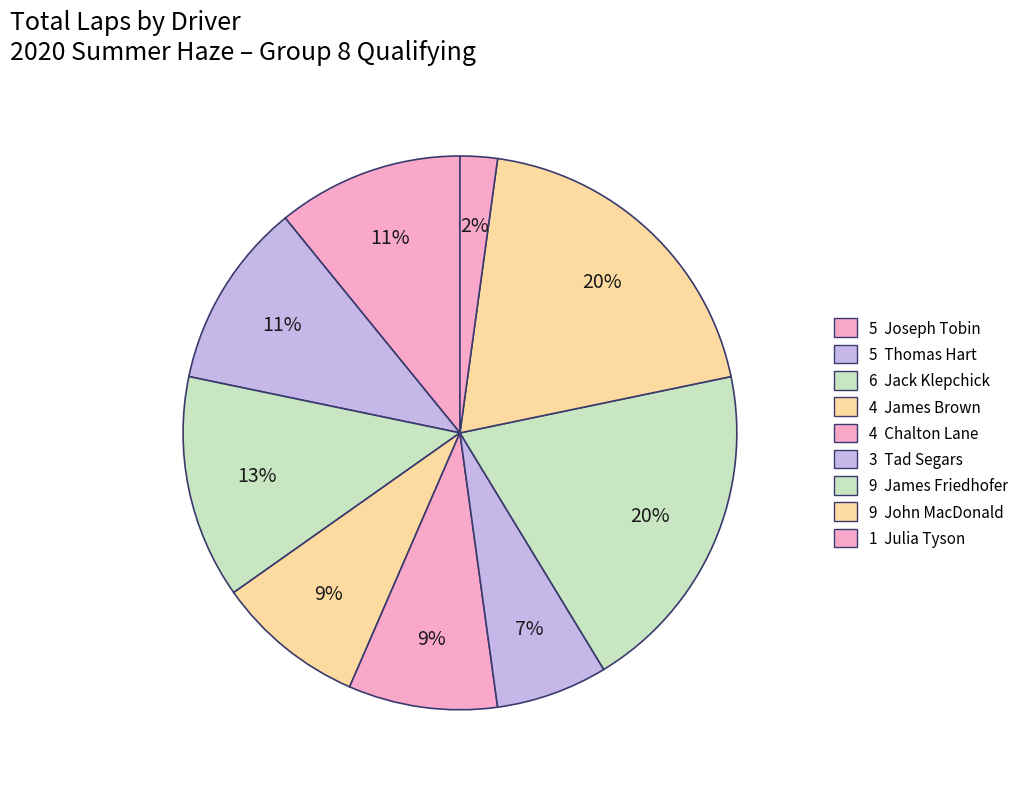

Is there a majority slice in this chart?

No